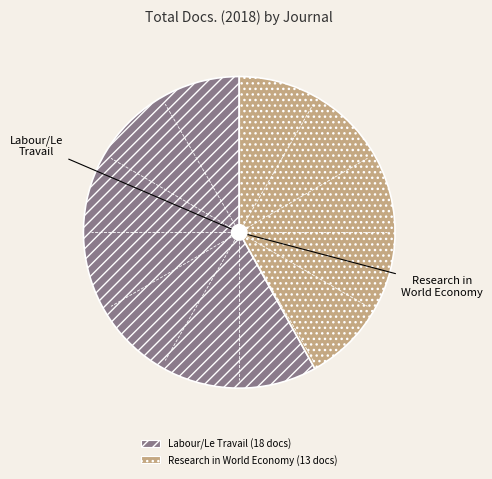

Count the number of slices in the pie.

2